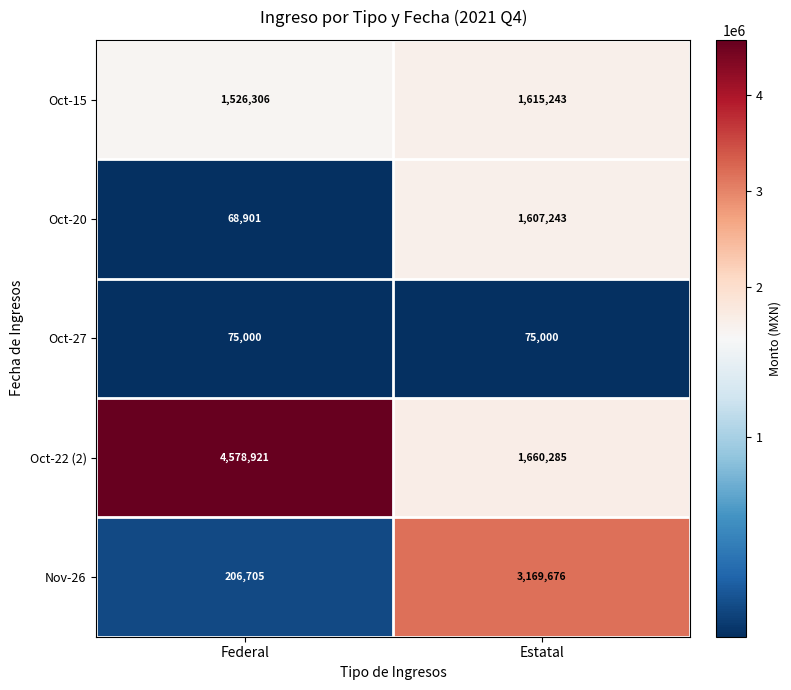

What is the spread (max minus min) of values at Estatal?

3094676